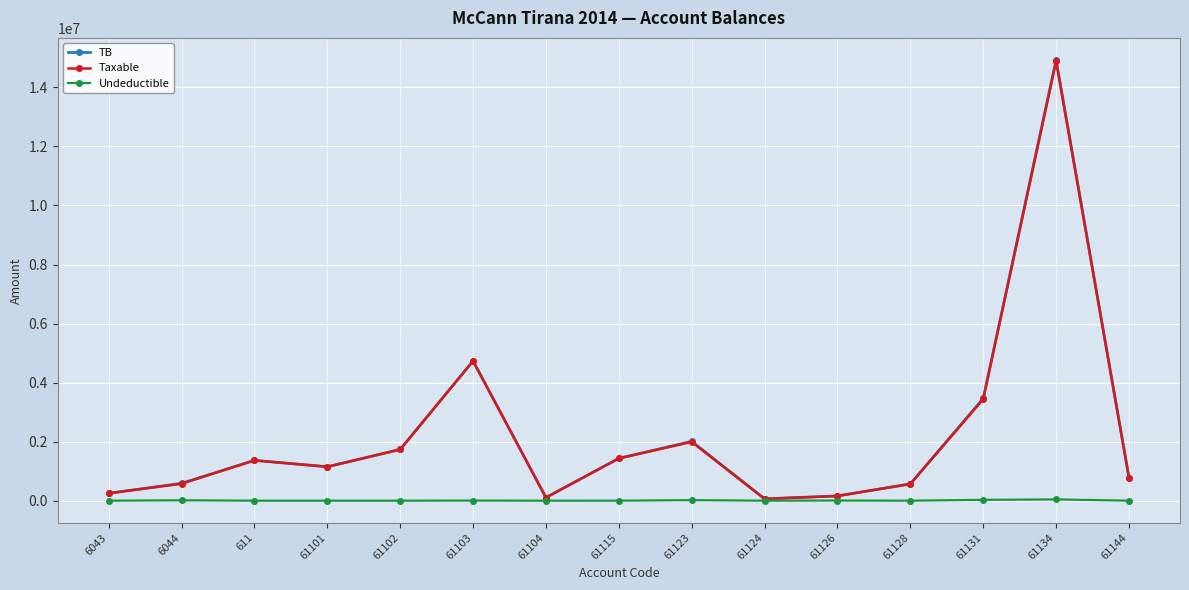

What is the value of the Taxable point at the 3rd from the left?

1366068.5